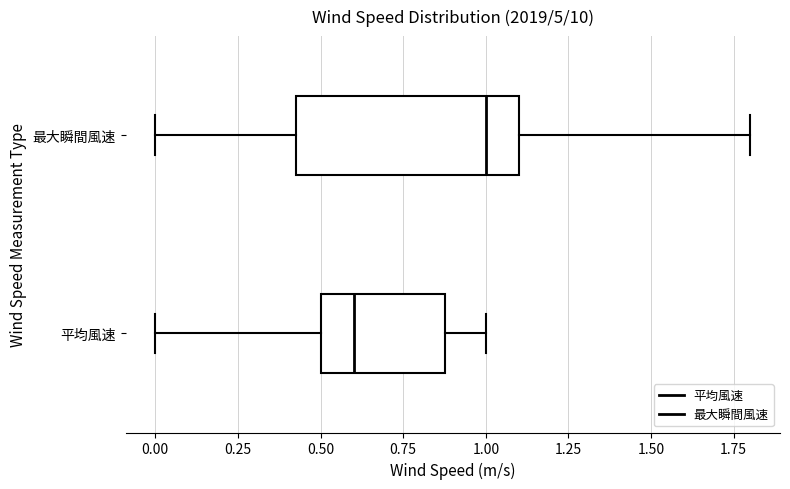

Which box has the furthest to the left median line?

平均風速